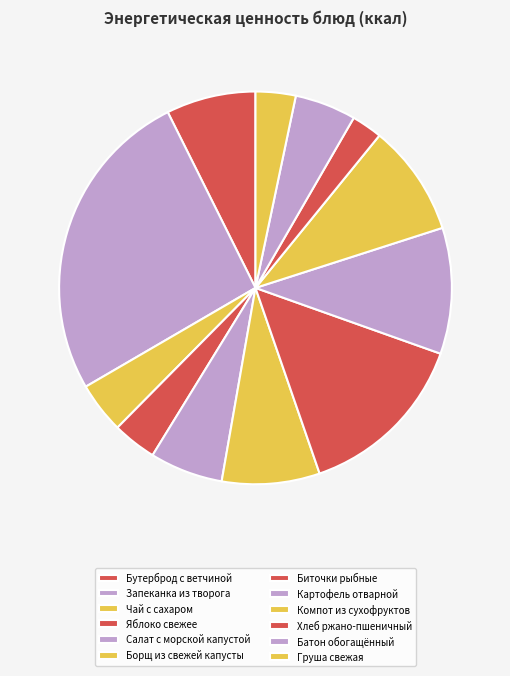

How many segments does this pie chart have?

12